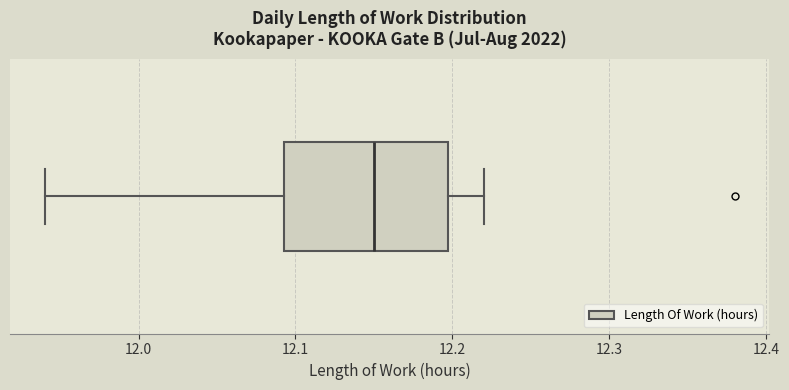

Read this box plot against the x-axis: the position of the median line, the range covered by the box, and the ends of both whiskers. The values are not printed on the chart, so give them approximately, as read against the axis.

median 12.15, box 12.09 to 12.20, whiskers 11.94 to 12.22